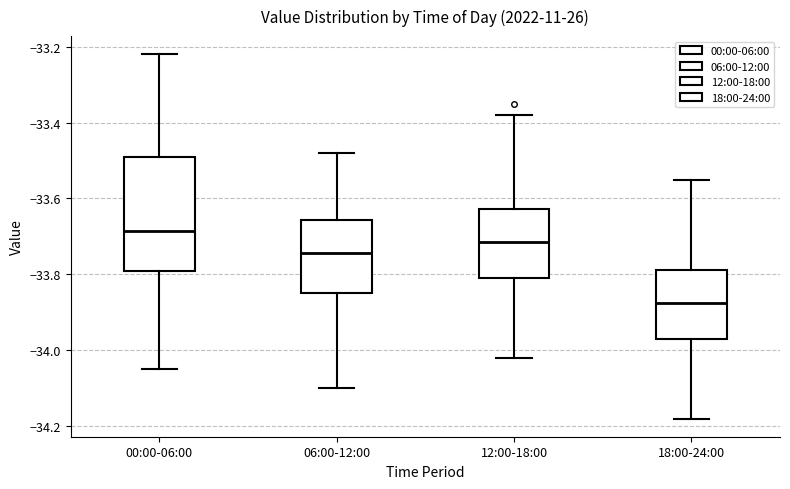

Which box has the lowest median line?

18:00-24:00